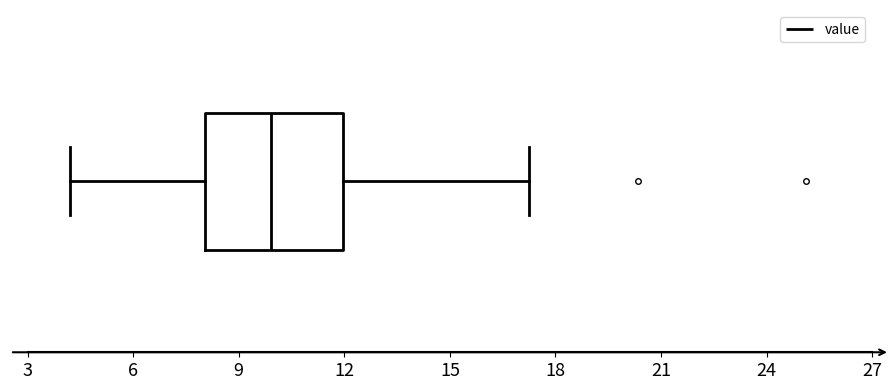

Transcribe this box plot: give where the median line is, the range the box spans, and where the two whiskers end, as read against the x-axis. The values are not printed on the chart, so give them approximately, as read against the axis.

median 10.0, box 8.0 to 12.0, whiskers 4.0 to 17.5